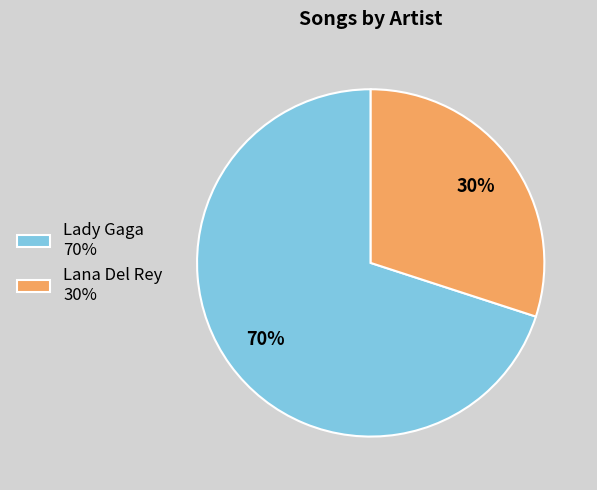

To the nearest percent, what percentage of the pie is Lady Gaga?

70%